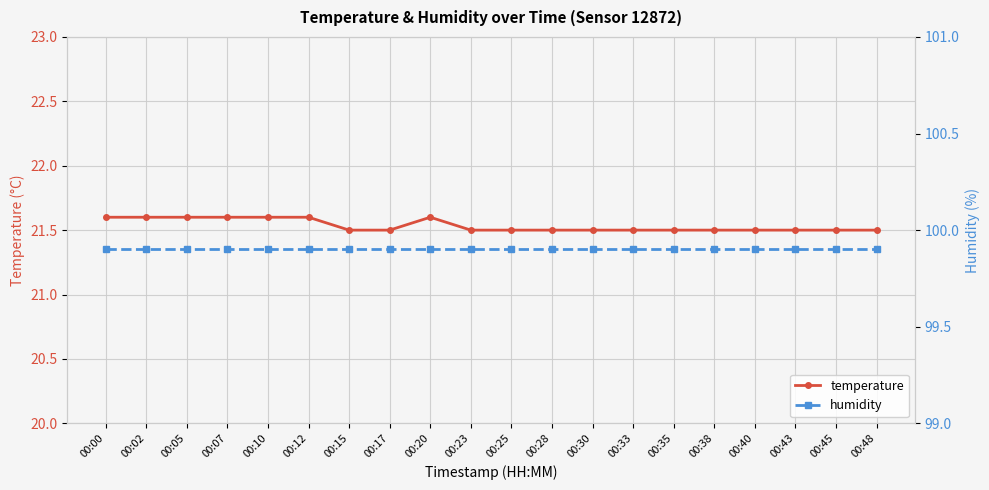

Does the chart display data point markers on the line(s)?

Yes